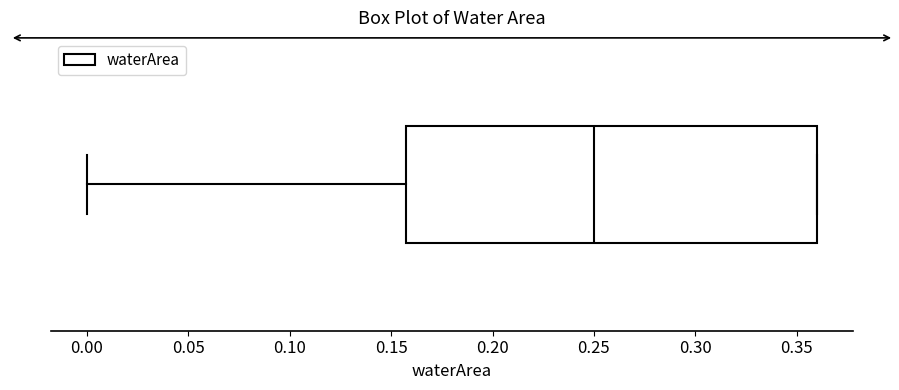

Transcribe this box plot: give where the median line is, the range the box spans, and where the two whiskers end, as read against the x-axis. The values are not printed on the chart, so give them approximately, as read against the axis.

median 0.25, box 0.16 to 0.36, whiskers 0.00 to 0.36